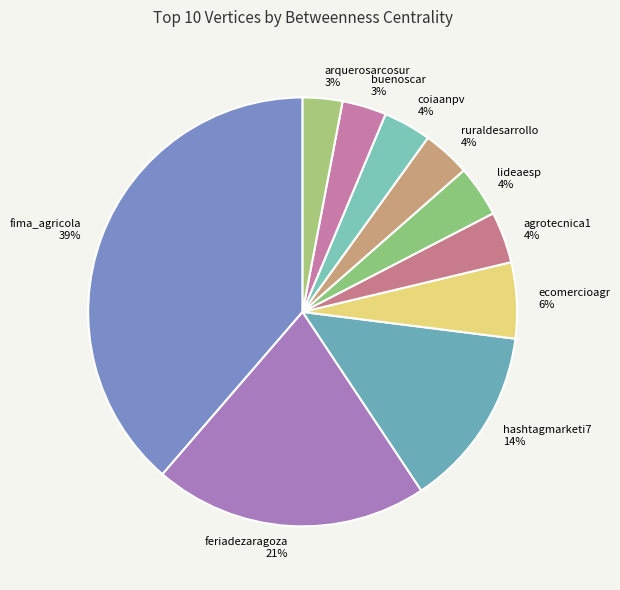

Count the number of slices in the pie.

10